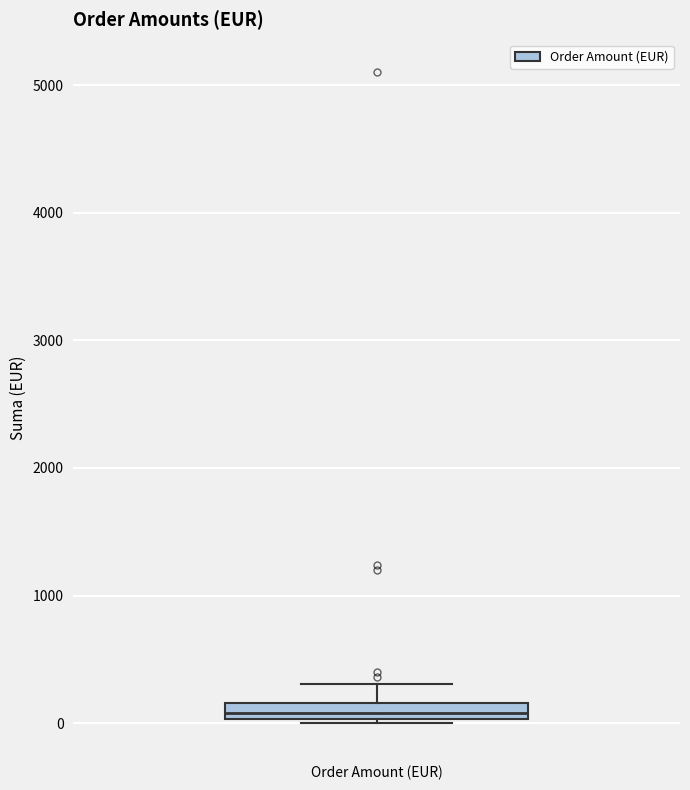

Where is the lower edge of the box for Order Amount (EUR) on the y-axis? The values are not printed on the chart, so give them approximately, as read against the axis.

0